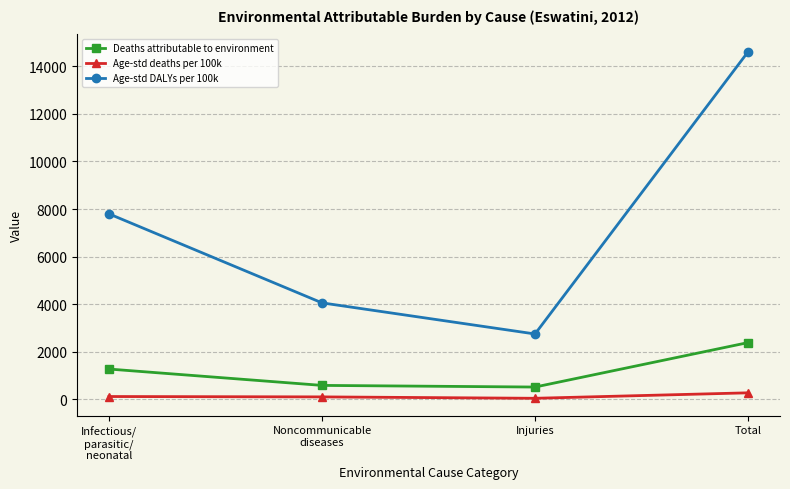

At Infectious/
parasitic/
neonatal, list the series in order from largest to smallest.

Age-std DALYs per 100k, Deaths attributable to environment, Age-std deaths per 100k